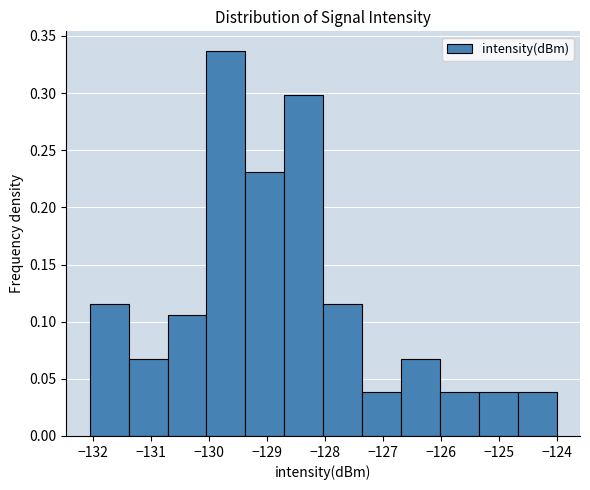

Reading left to right, list every bar in this chart as the range it spans on the x-axis followed by its height. Neither the bar edges nor the heights are printed on the chart, so give them approximately, as read against the axes.

-132.0 to -131.4: 0.115
-131.4 to -130.7: 0.065
-130.7 to -130.0: 0.105
-130.0 to -129.4: 0.335
-129.4 to -128.7: 0.230
-128.7 to -128.0: 0.300
-128.0 to -127.4: 0.115
-127.4 to -126.7: 0.040
-126.7 to -126.0: 0.065
-126.0 to -125.4: 0.040
-125.4 to -124.7: 0.040
-124.7 to -124.0: 0.040